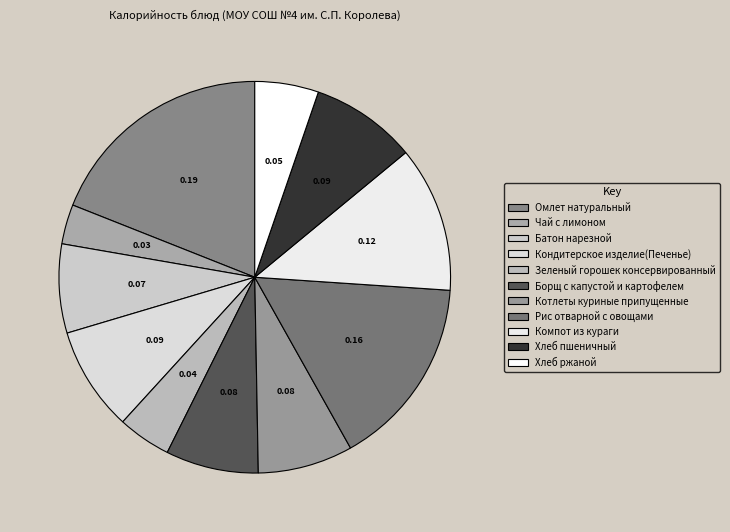

Count the number of slices in the pie.

11